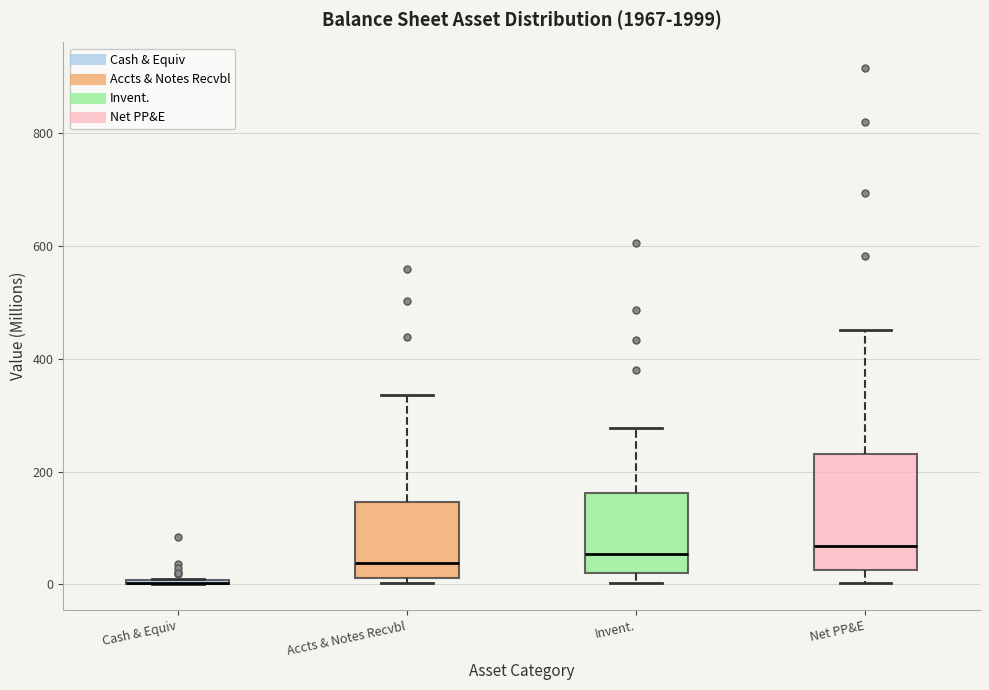

Reading left to right, transcribe this box plot: for each box, give where its median line is, the range the box spans, and where its two whiskers end, as read against the y-axis. The values are not printed on the chart, so give them approximately, as read against the axis.

Cash & Equiv: box collapsed to a line at 0, whiskers 0 to 0
Accts & Notes Recvbl: median 40, box 20 to 140, whiskers 0 to 340
Invent.: median 60, box 20 to 160, whiskers 0 to 280
Net PP&E: median 60, box 20 to 240, whiskers 0 to 460